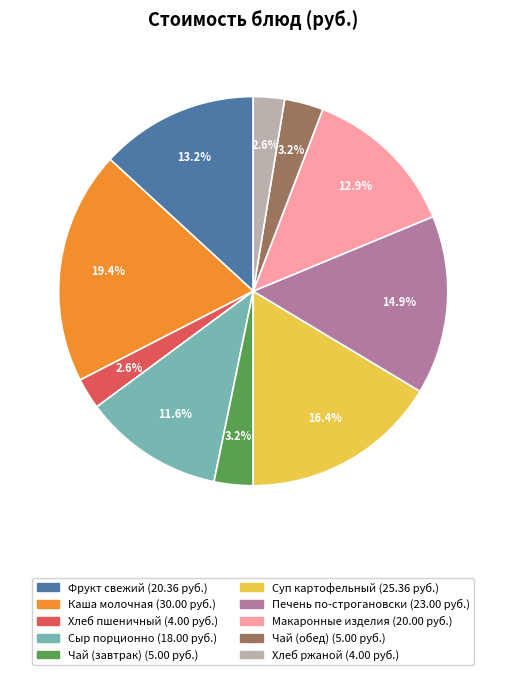

Does Сыр порционно account for over 50% of the chart?

No